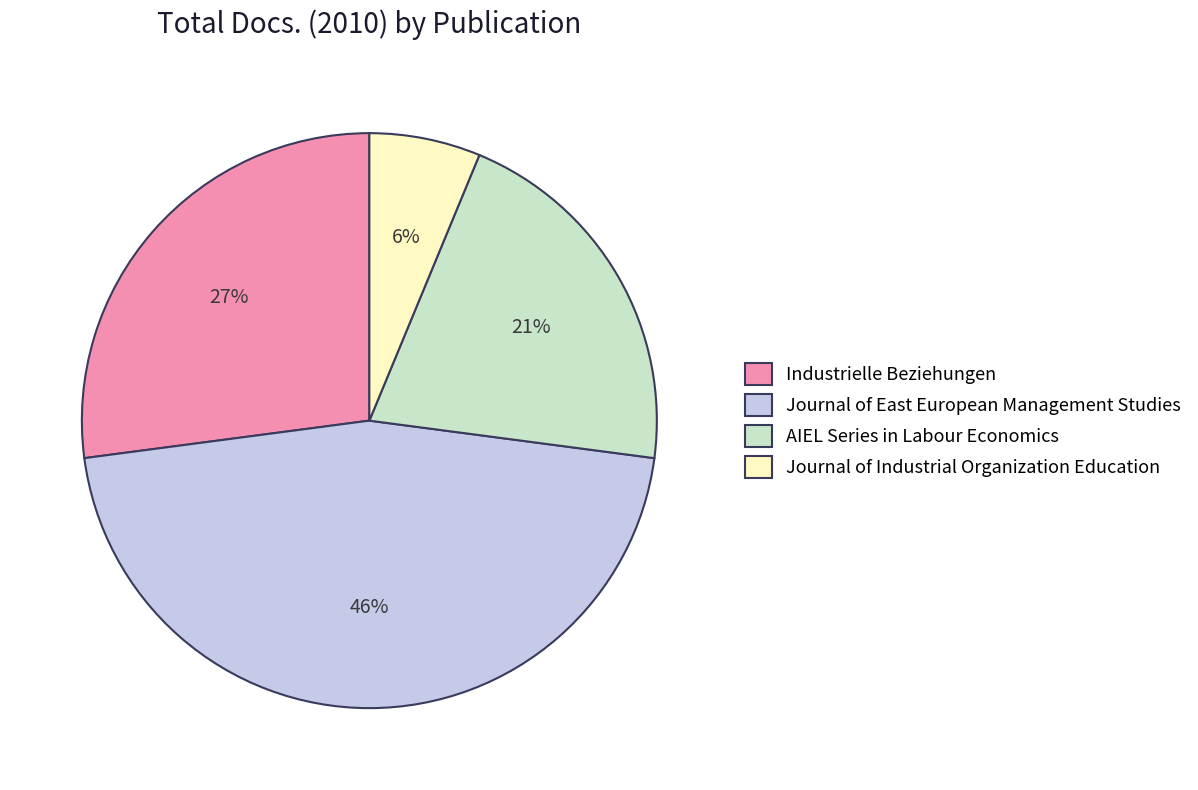

To the nearest percent, what percentage of the pie is Journal of Industrial Organization Education?

6%